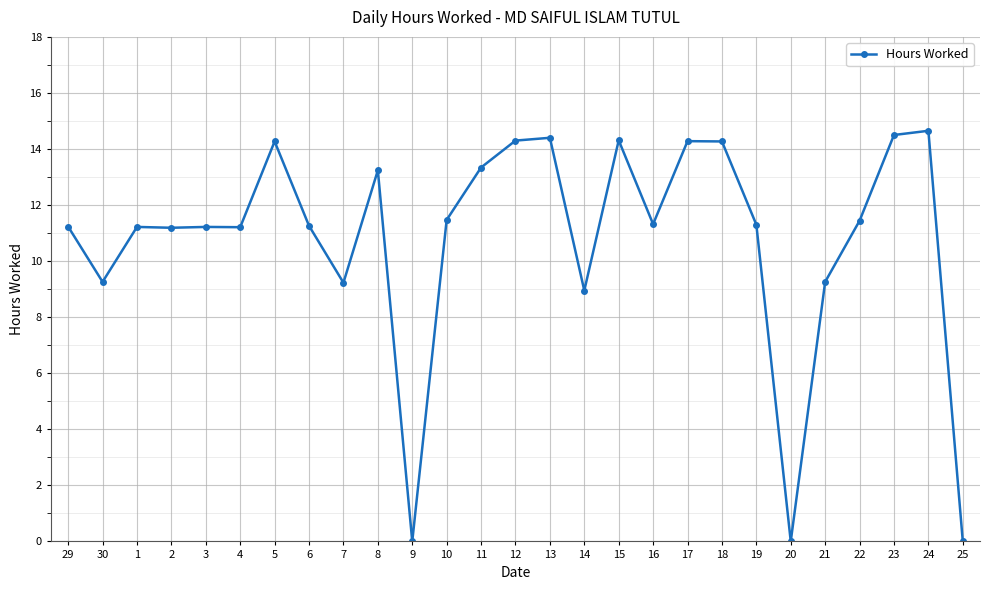

Where is the first local minimum?

30